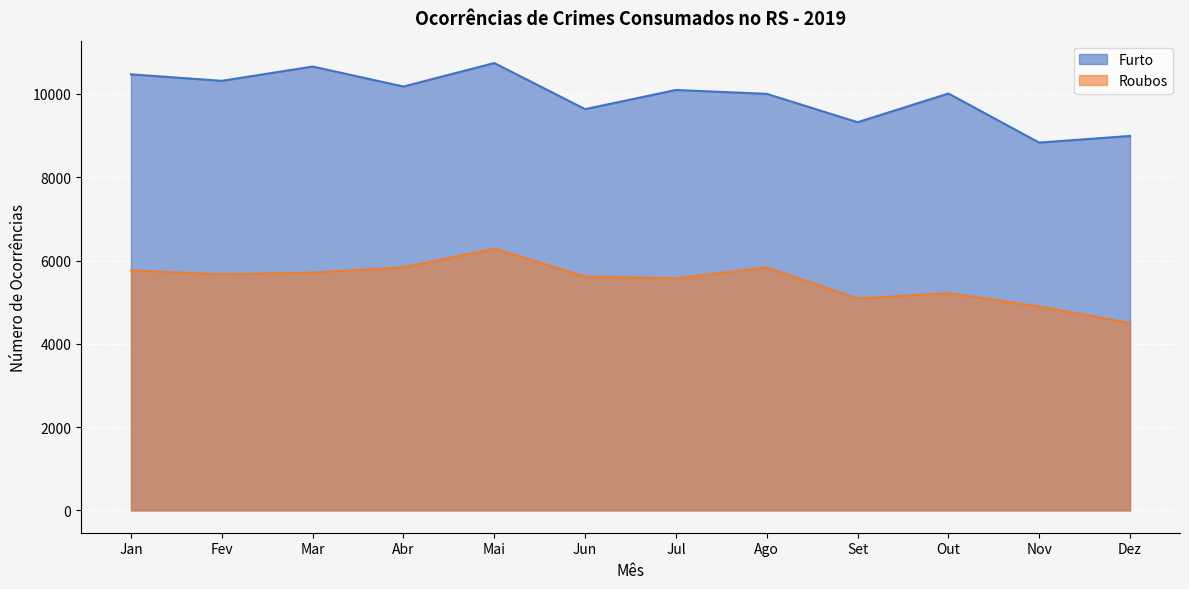

Which category has the lowest value in the Furto series?

Nov